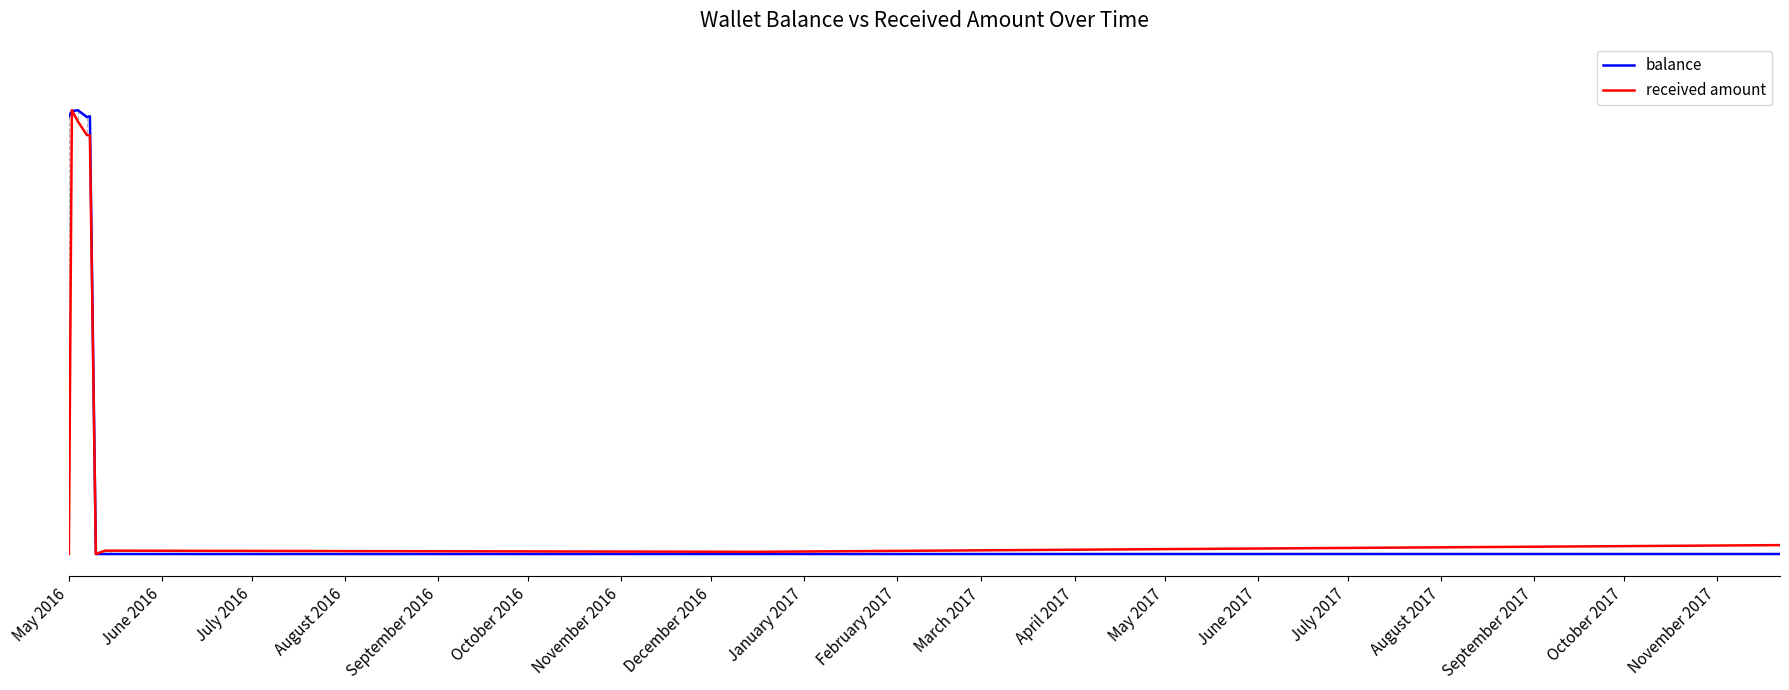

Is this an area chart (filled region under the line)?

No